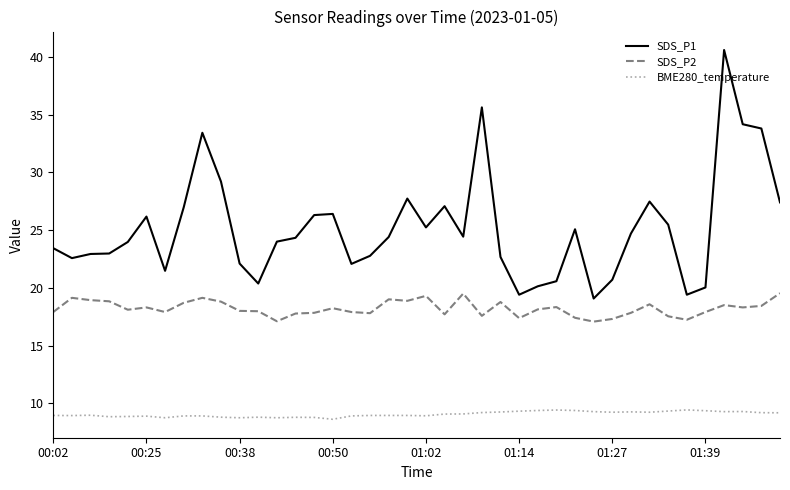

What is the maximum value shown in the chart?

40.6